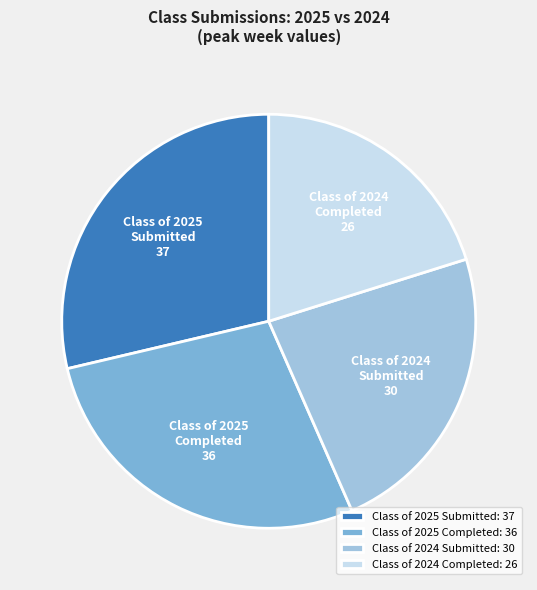

Is it true that Class of 2025 Completed 36 is 28% of the pie?

True